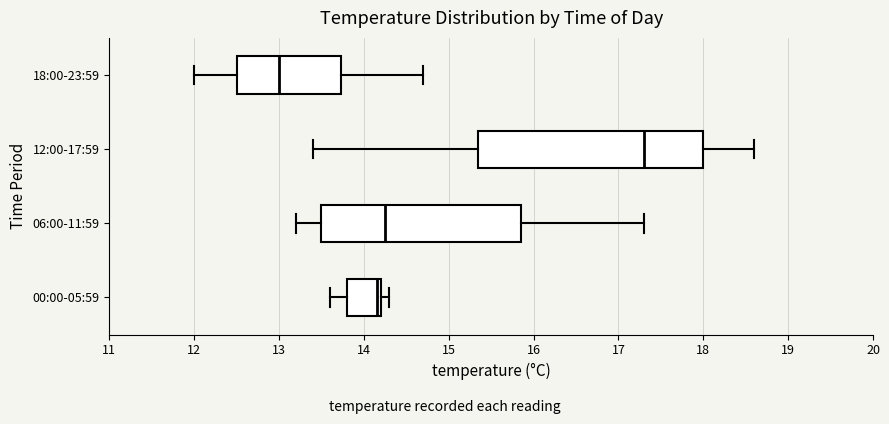

Which box is the widest, from its left edge to its right edge?

12:00-17:59